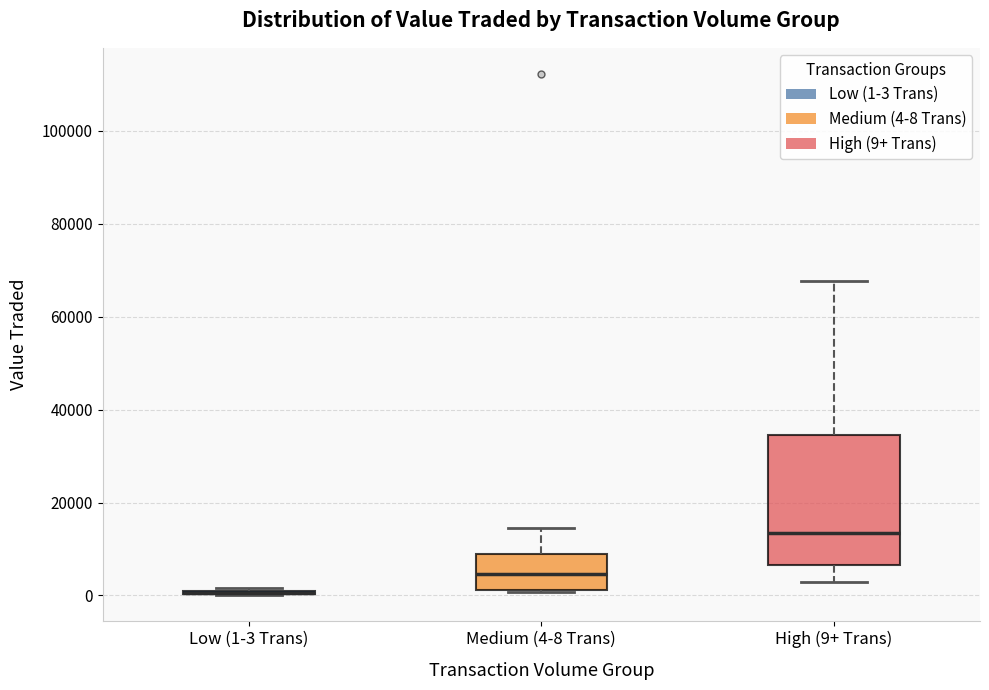

Reading left to right, read every box against the y-axis: the position of its median line, the range the box covers, and the ends of its whiskers. The values are not printed on the chart, so give them approximately, as read against the axis.

Low (1-3 Trans): box collapsed to a line at 0, whiskers 0 to 2000
Medium (4-8 Trans): median 4000, box 2000 to 8000, whiskers 0 to 14000
High (9+ Trans): median 14000, box 6000 to 34000, whiskers 2000 to 68000